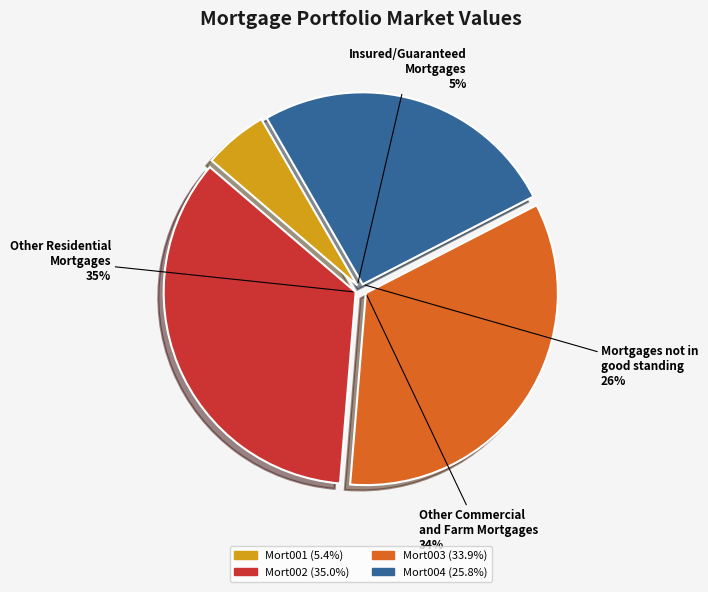

To the nearest percent, what is the difference between the Mort003 and Mort002 slice percentages?

1%